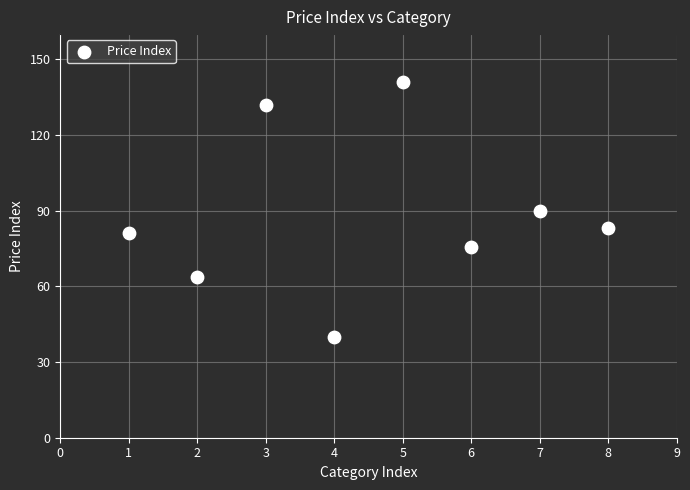

What is the range of X values (max minus min)?

7.0